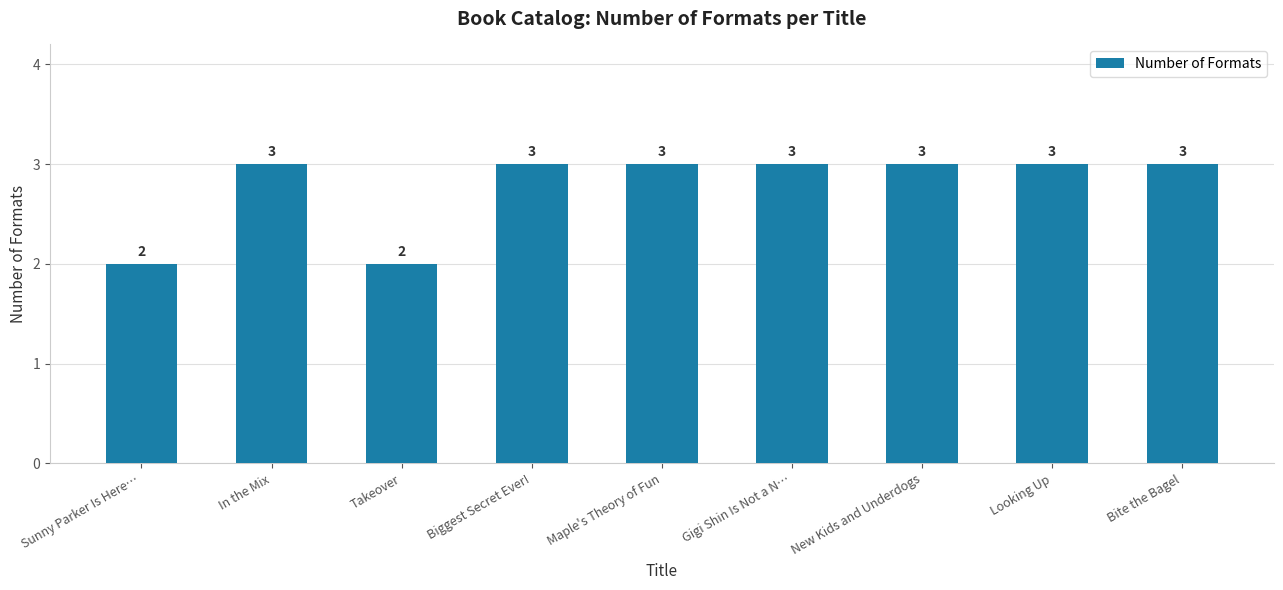

The value at New Kids and Underdogs is 3. True or false?

True